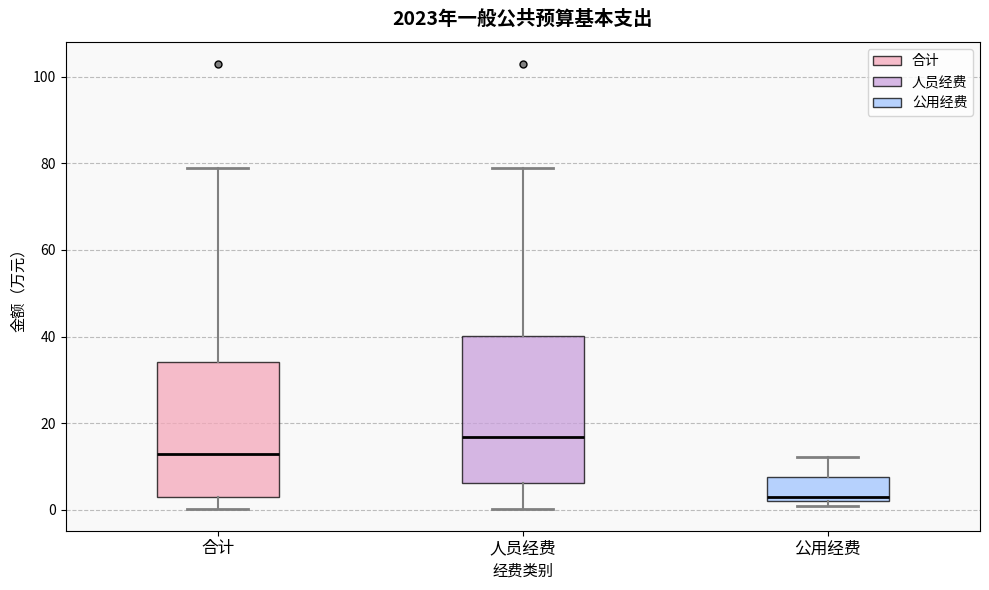

Reading left to right, transcribe this box plot: for each box, give where its median line is, the range the box spans, and where its two whiskers end, as read against the y-axis. The values are not printed on the chart, so give them approximately, as read against the axis.

合计: median 12, box 2 to 34, whiskers 0 to 78
人员经费: median 16, box 6 to 40, whiskers 0 to 78
公用经费: median 2 (just above the box's lower edge), box 2 to 8, whiskers 0 to 12